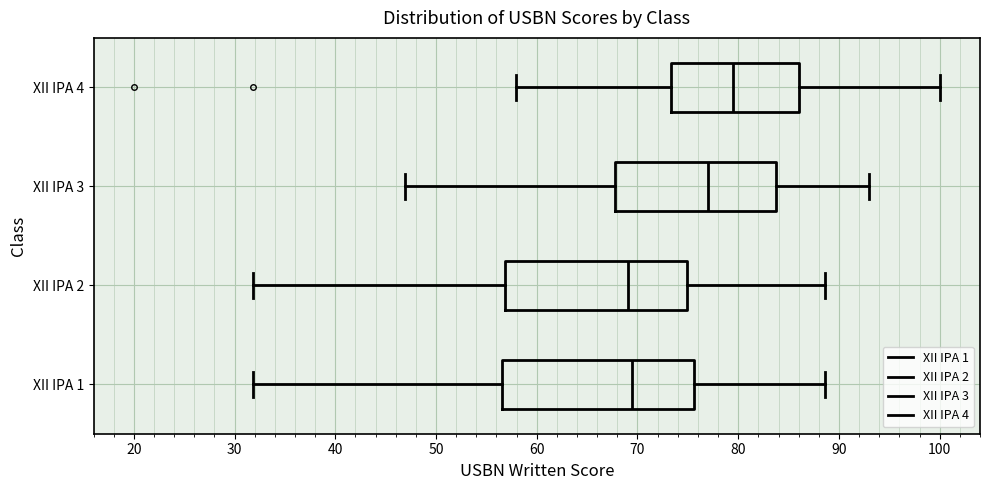

Comparing the boxes themselves (not the whiskers), which one is the widest?

XII IPA 1